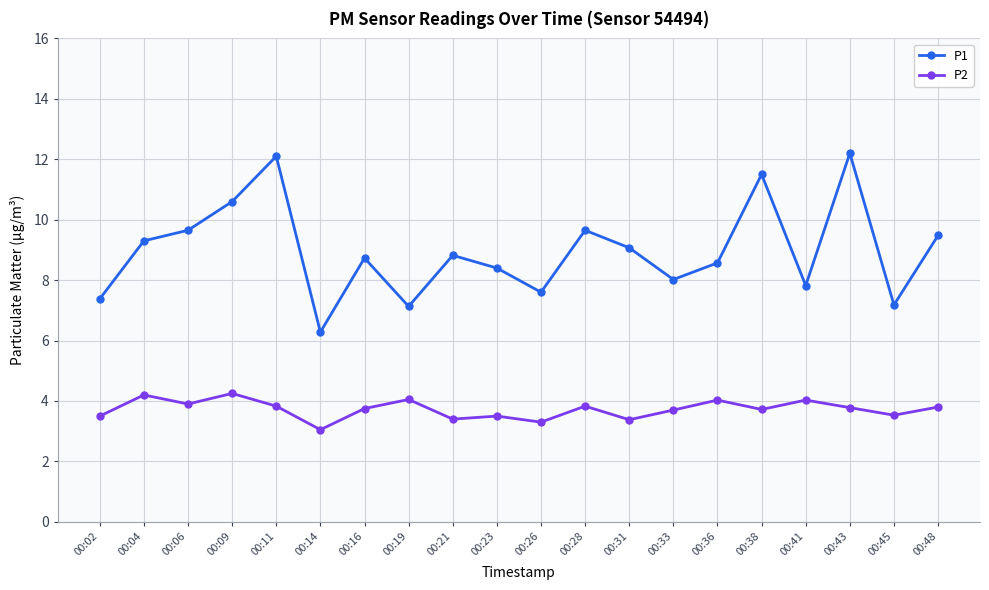

Which series has the largest total across all categories?

P1